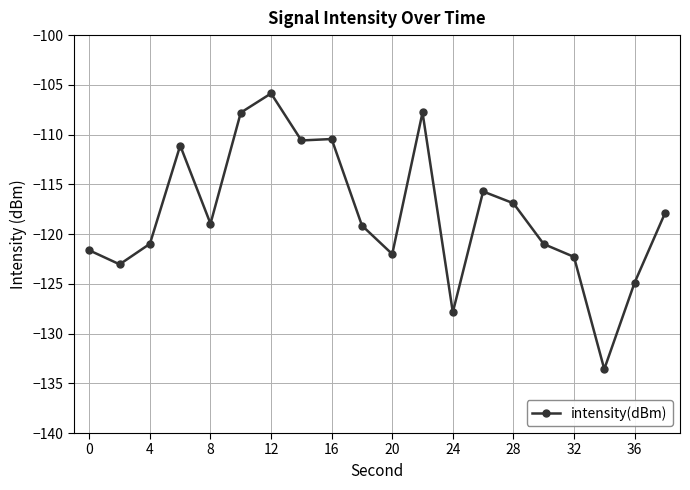

What is the value of the 13th point from the left?

-127.9